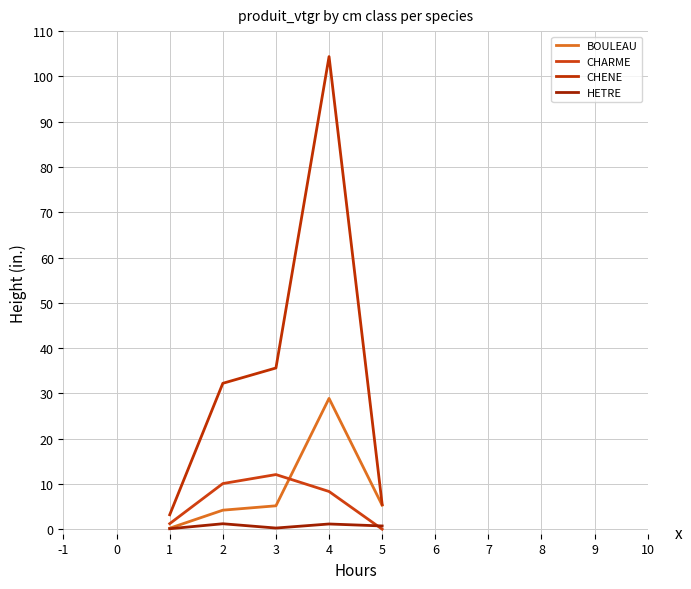

True or false: BOULEAU has more than 2 interior local peaks.

False